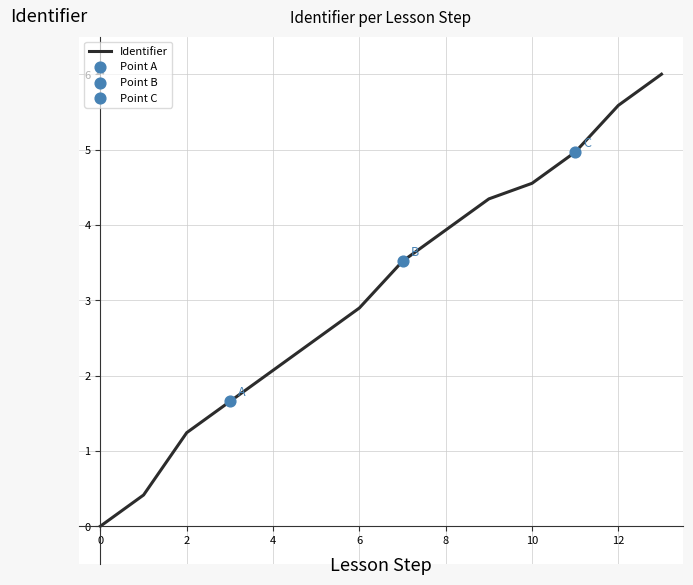

What is the difference between the maximum and minimum values?

6.0